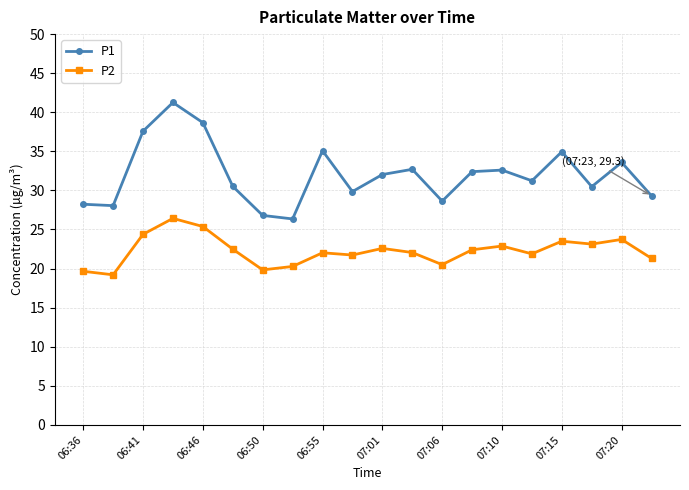

Which series has the largest total across all categories?

P1